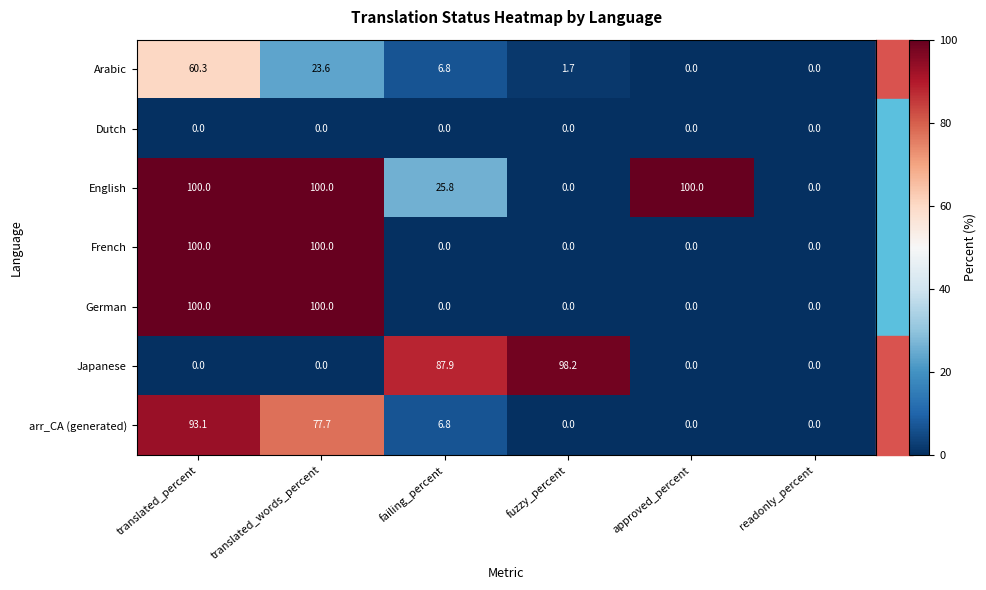

The Japanese series shows 87.9 at failing_percent. True or false?

True